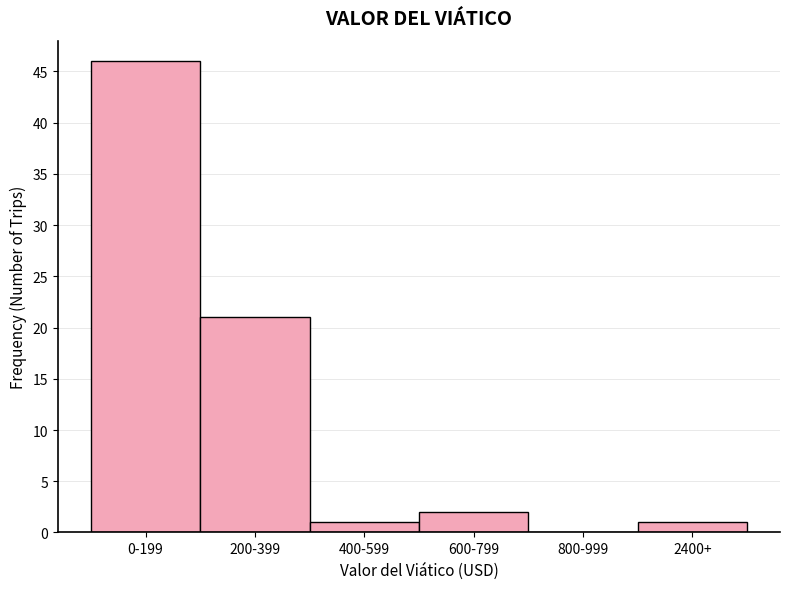

Reading left to right, extract all data points from this chart.

0-199=46	200-399=21	400-599=1	600-799=2	800-999=0	2400+=1